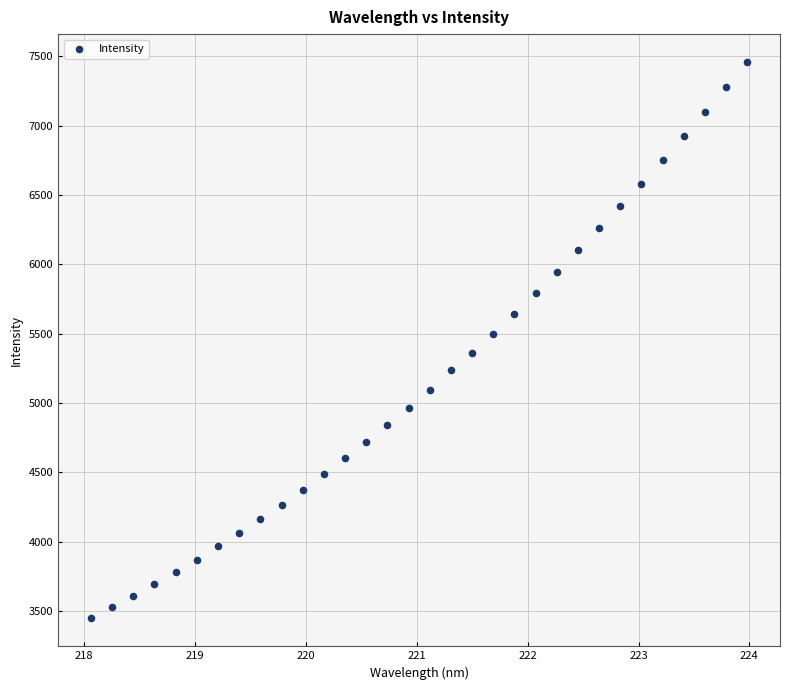

What is the range of X values (max minus min)?

5.9